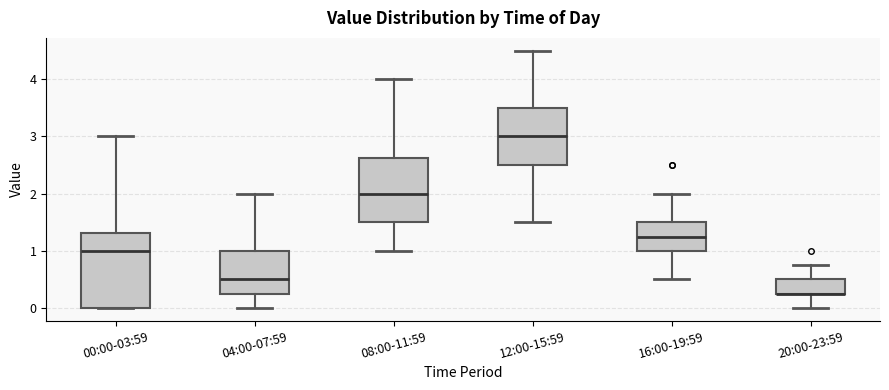

Comparing the boxes themselves (not the whiskers), which one is the tallest?

00:00-03:59